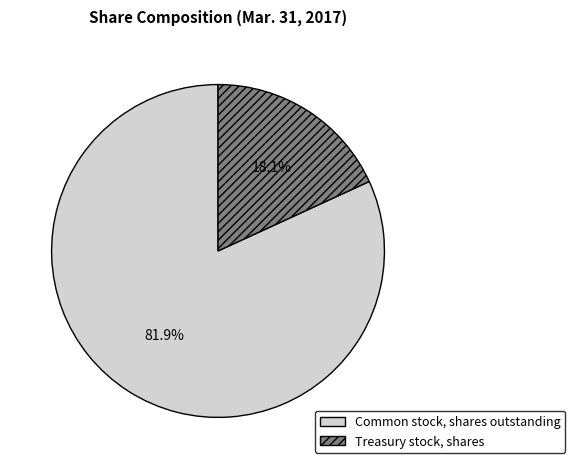

How many slices are in this pie chart?

2